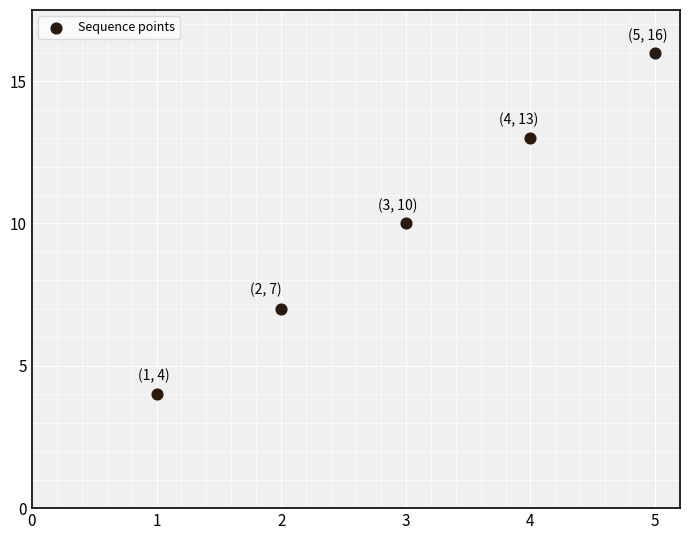

What is the range of Y values (max minus min)?

12